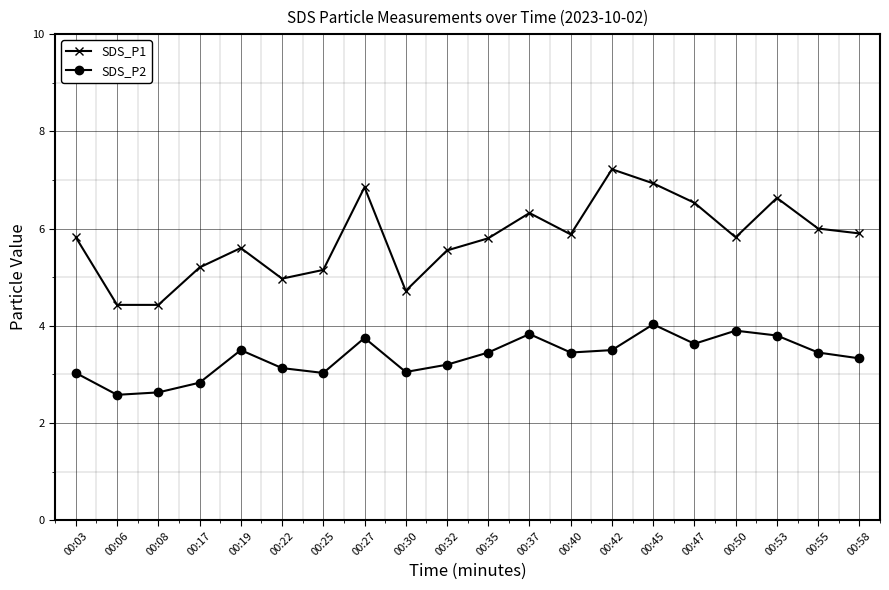

At which category is the sum across all series the highest?

00:45